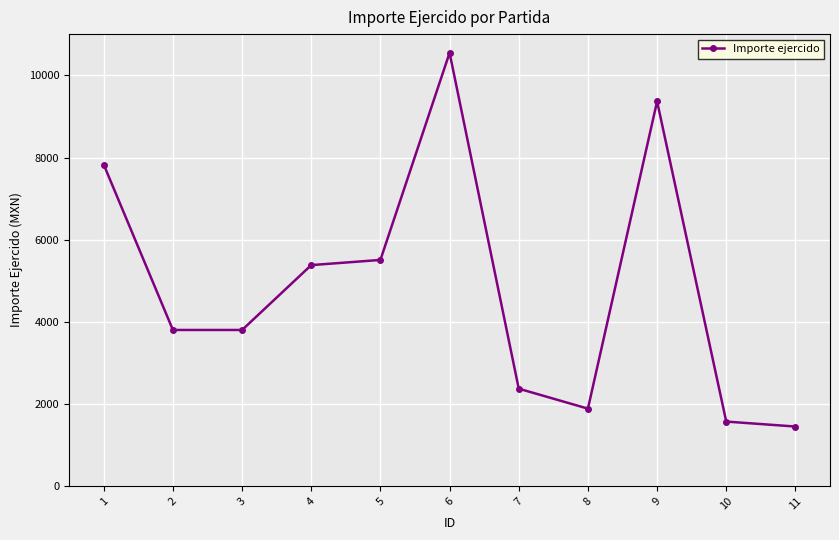

What is the difference between the values at 5 and 11?

4058.0